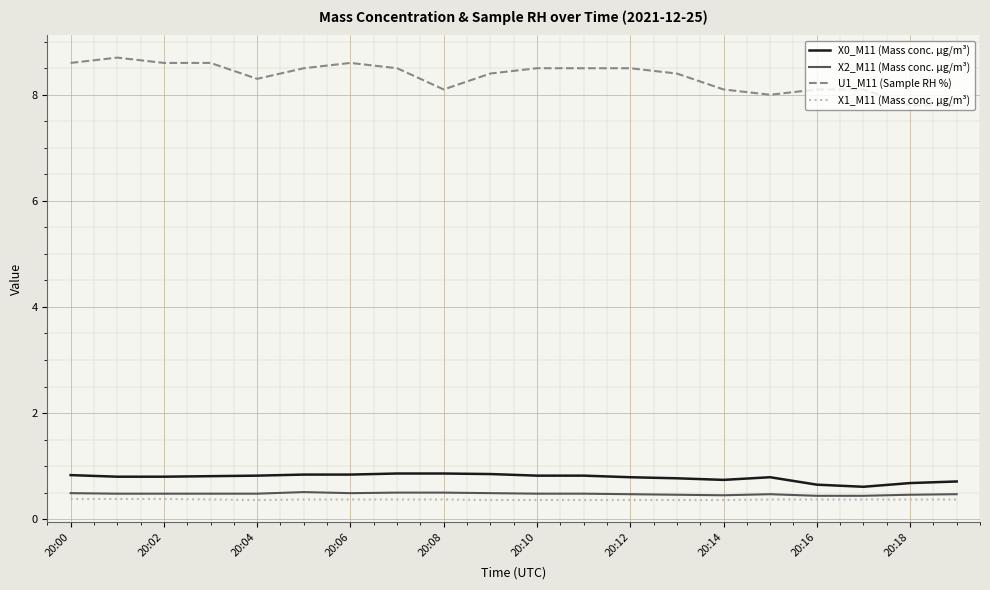

Which series has the largest total across all categories?

U1_M11 (Sample RH %)